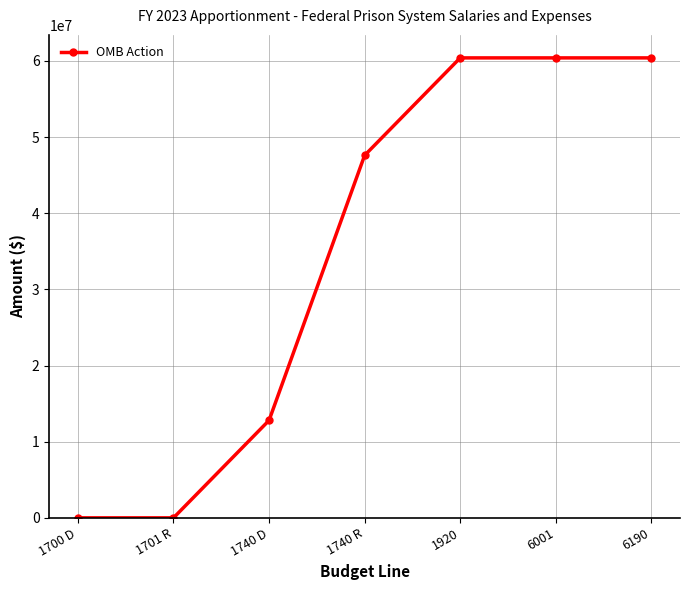

What value does the data have at 1740 D?

12800000